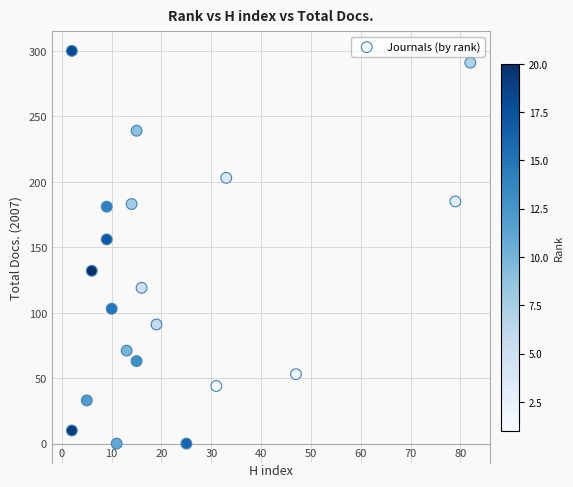

What is the range of Y values (max minus min)?

300